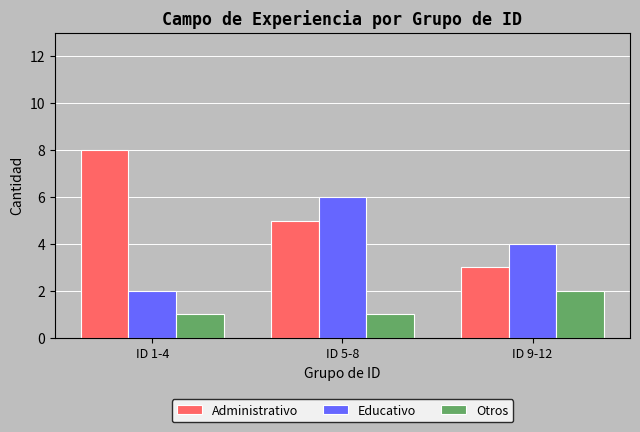

Is the value of Otros at ID 9-12 greater than the value of Educativo at ID 9-12?

No